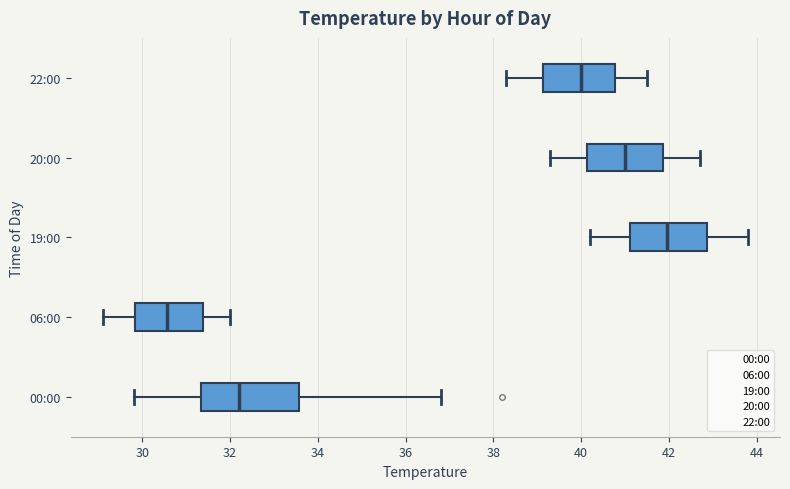

Reading bottom to top, transcribe this box plot: for each box, give where its median line is, the range the box spans, and where its two whiskers end, as read against the x-axis. The values are not printed on the chart, so give them approximately, as read against the axis.

00:00: median 32.2, box 31.4 to 33.6, whiskers 29.8 to 36.8
06:00: median 30.6, box 29.8 to 31.4, whiskers 29.2 to 32.0
19:00: median 42.0, box 41.2 to 42.8, whiskers 40.2 to 43.8
20:00: median 41.0, box 40.2 to 41.8, whiskers 39.4 to 42.8
22:00: median 40.0, box 39.2 to 40.8, whiskers 38.4 to 41.6